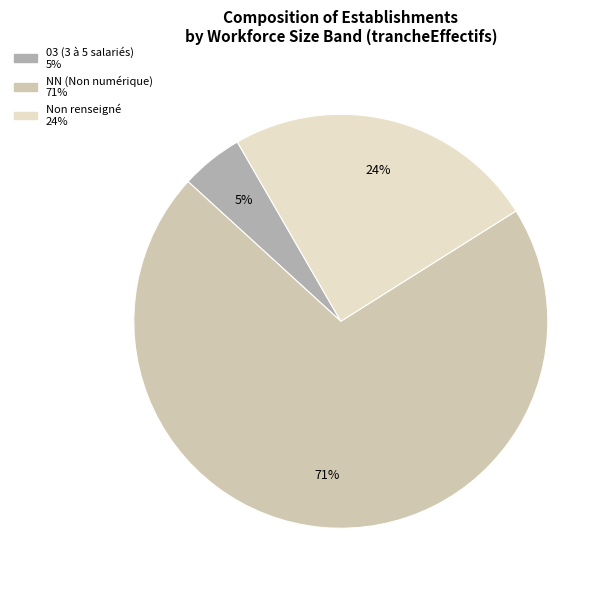

Does any single category account for the majority?

Yes